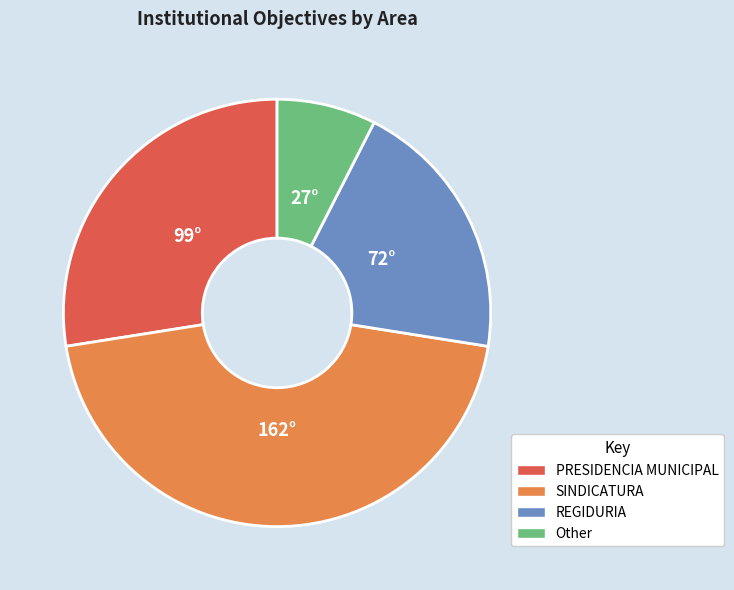

Which slice is the smallest?

Other